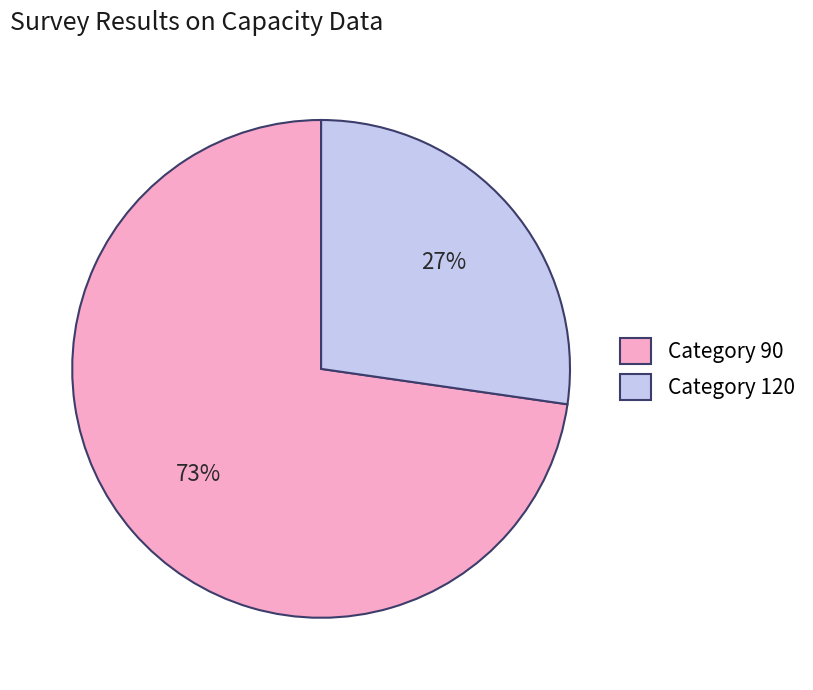

Which category has the smallest portion of the pie?

Category 120